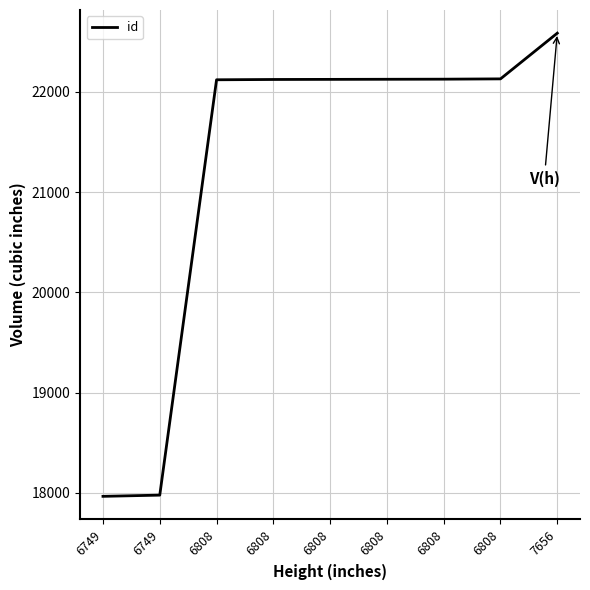

What is the ratio of the value at 6808 to the value at 6749?

1.2